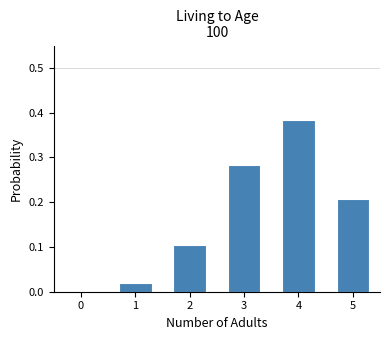

Which category has the highest value across all series?

4